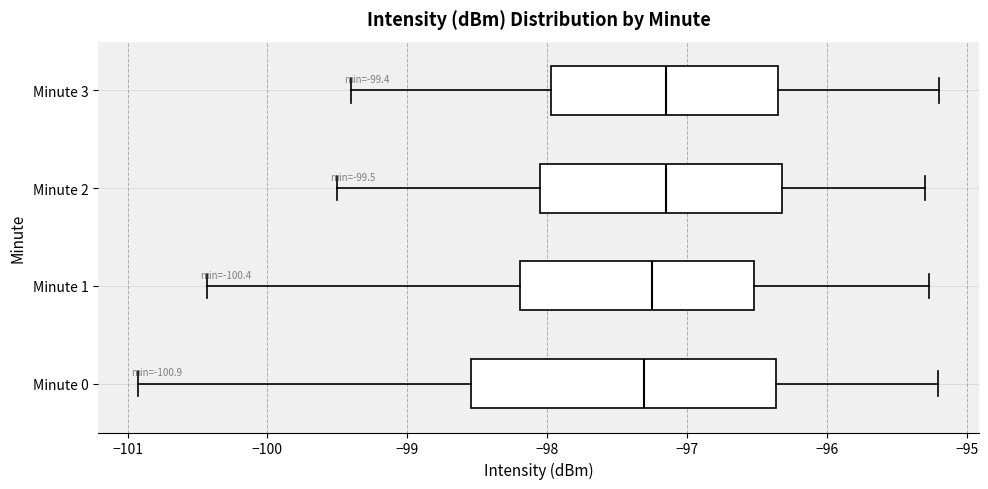

Comparing the boxes themselves (not the whiskers), which one is the widest?

Minute 0